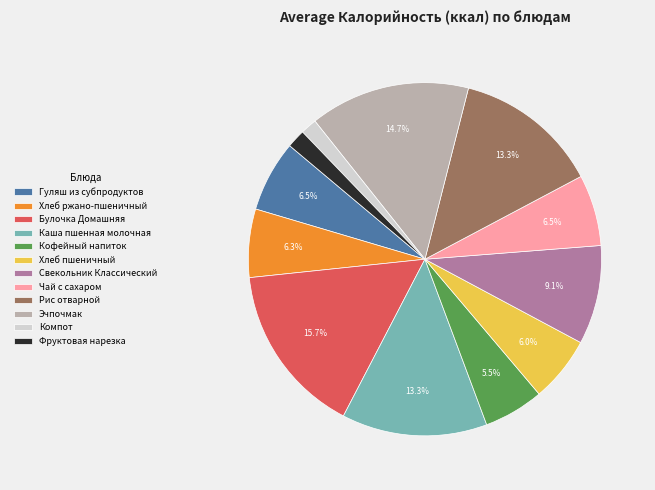

The Эчпочмак slice represents 9% of the pie. True or false?

False